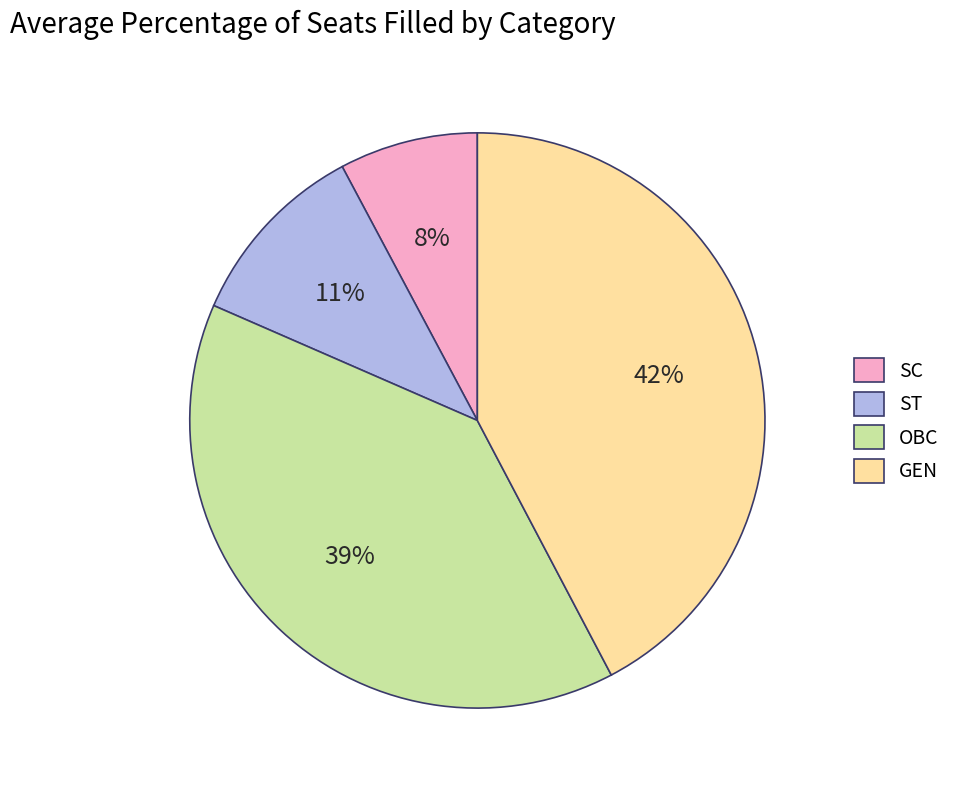

Count the number of slices in the pie.

4